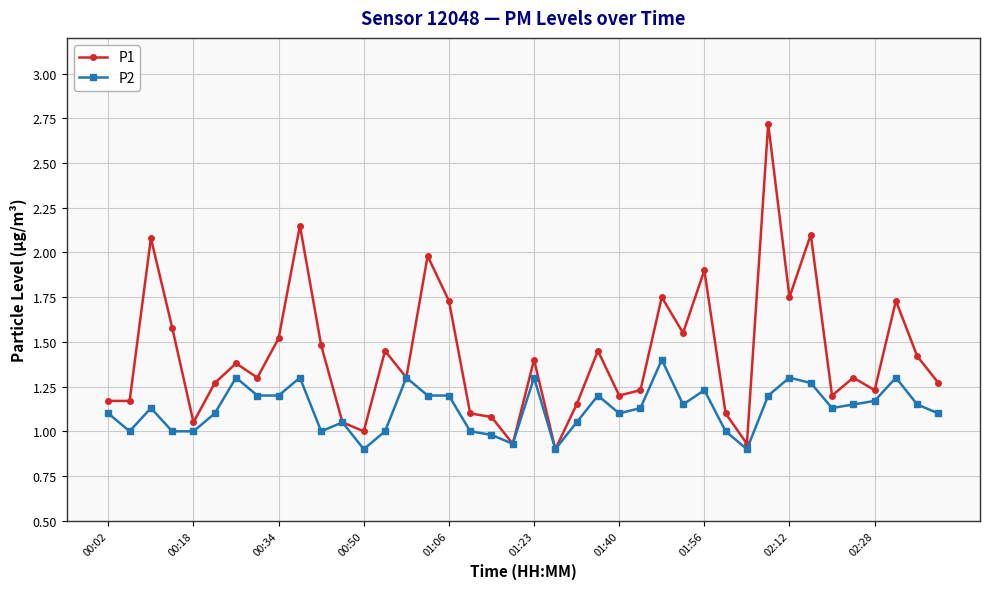

List the series in order of their overall mean, highest first.

P1, P2